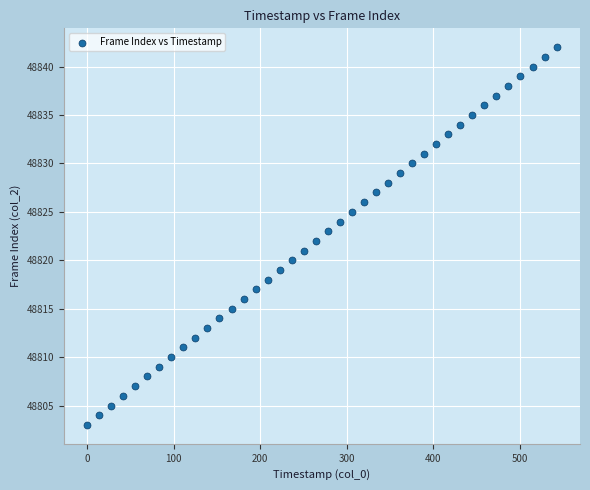

What is the range of Y values (max minus min)?

39